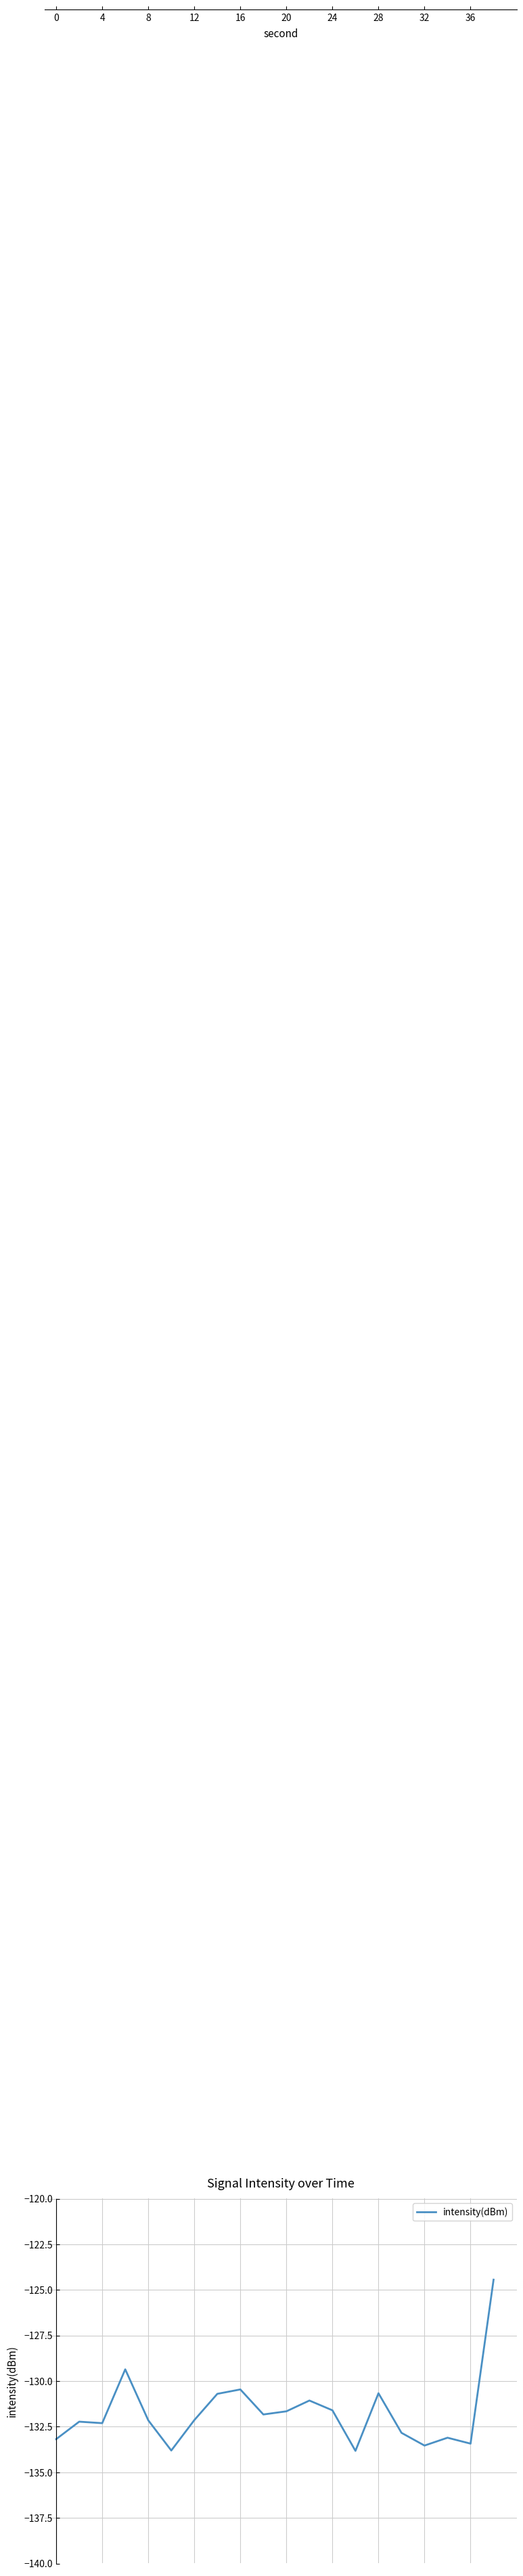

What is the difference between the maximum and minimum values?

9.4